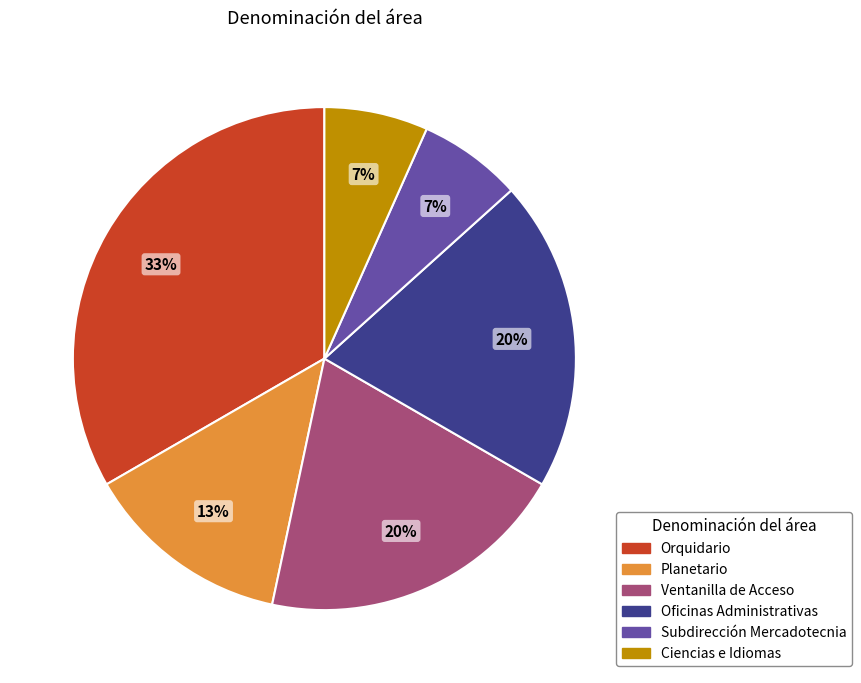

How many segments does this pie chart have?

6